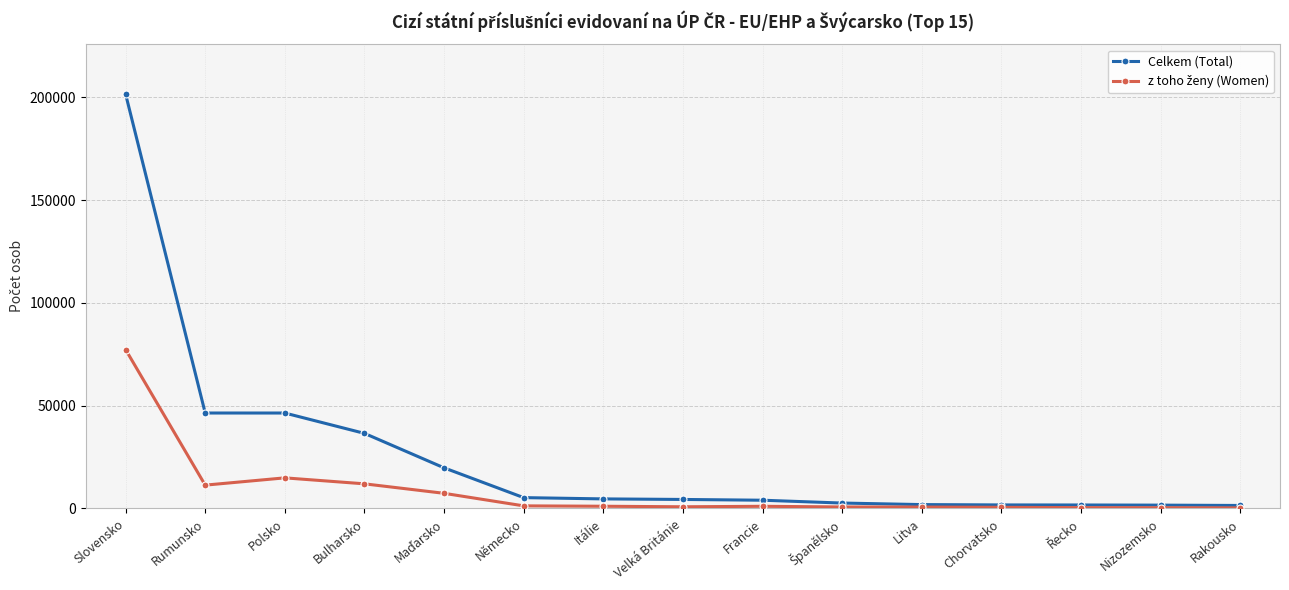

Which series has the widest spread of values?

Celkem (Total)